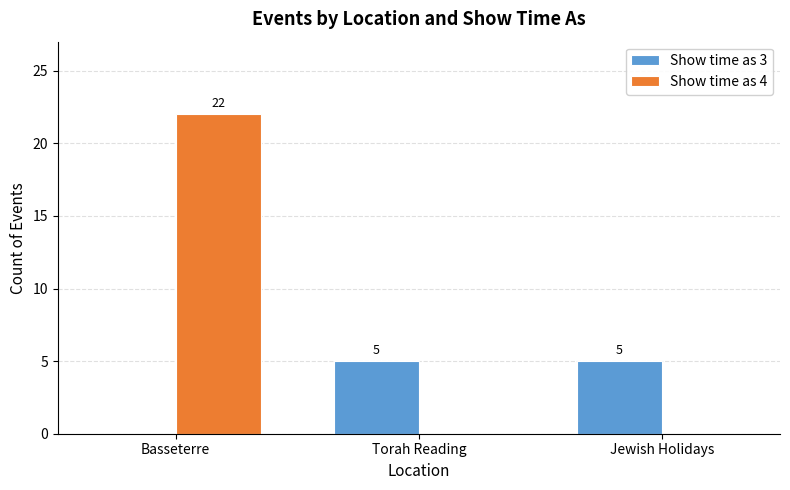

What is the sum of all Show time as 4 values?

22